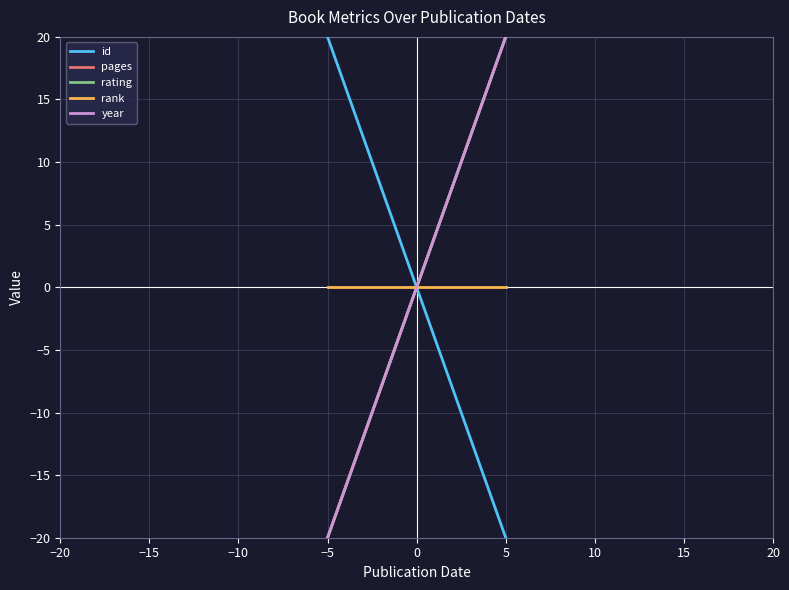

Count the number of categories in the chart.

2